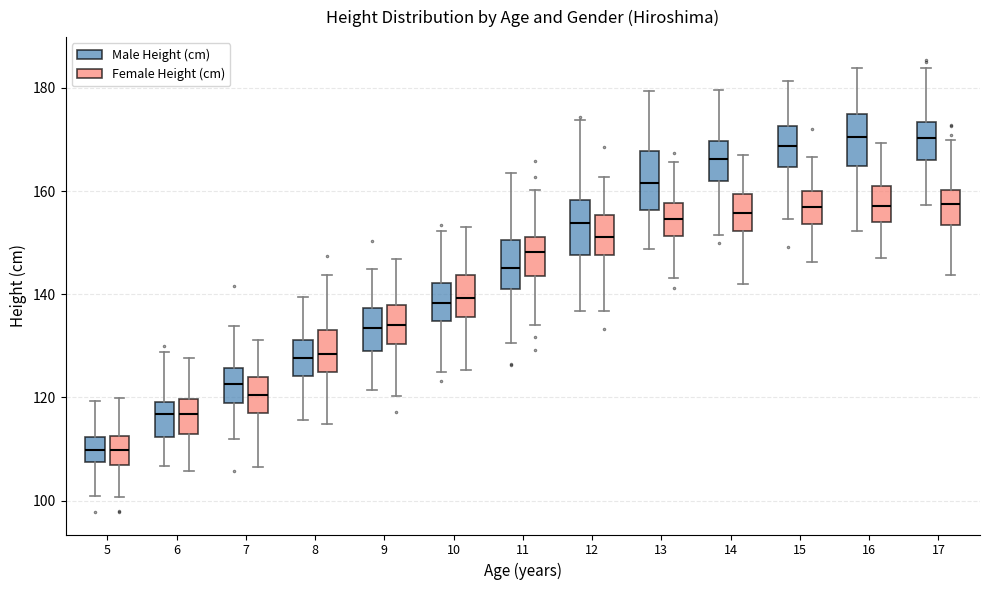

Reading left to right, transcribe this box plot: for each box, give where its median line is, the range the box spans, and where its two whiskers end, as read against the y-axis. The values are not printed on the chart, so give them approximately, as read against the axis.

5 (Male Height (cm)): median 110, box 108 to 112, whiskers 100 to 120
5 (Female Height (cm)): median 110, box 106 to 112, whiskers 100 to 120
6 (Male Height (cm)): median 116, box 112 to 120, whiskers 106 to 128
6 (Female Height (cm)): median 116, box 112 to 120, whiskers 106 to 128
7 (Male Height (cm)): median 122, box 118 to 126, whiskers 112 to 134
7 (Female Height (cm)): median 120, box 116 to 124, whiskers 106 to 132
8 (Male Height (cm)): median 128, box 124 to 132, whiskers 116 to 140
8 (Female Height (cm)): median 128, box 124 to 134, whiskers 114 to 144
9 (Male Height (cm)): median 134, box 128 to 138, whiskers 122 to 144
9 (Female Height (cm)): median 134, box 130 to 138, whiskers 120 to 146
10 (Male Height (cm)): median 138, box 134 to 142, whiskers 124 to 152
10 (Female Height (cm)): median 140, box 136 to 144, whiskers 126 to 154
11 (Male Height (cm)): median 144, box 140 to 150, whiskers 130 to 164
11 (Female Height (cm)): median 148, box 144 to 152, whiskers 134 to 160
12 (Male Height (cm)): median 154, box 148 to 158, whiskers 136 to 174
12 (Female Height (cm)): median 152, box 148 to 156, whiskers 136 to 162
13 (Male Height (cm)): median 162, box 156 to 168, whiskers 148 to 180
13 (Female Height (cm)): median 154, box 152 to 158, whiskers 144 to 166
14 (Male Height (cm)): median 166, box 162 to 170, whiskers 152 to 180
14 (Female Height (cm)): median 156, box 152 to 160, whiskers 142 to 168
15 (Male Height (cm)): median 168, box 164 to 172, whiskers 154 to 182
15 (Female Height (cm)): median 156, box 154 to 160, whiskers 146 to 166
16 (Male Height (cm)): median 170, box 164 to 174, whiskers 152 to 184
16 (Female Height (cm)): median 158, box 154 to 160, whiskers 146 to 170
17 (Male Height (cm)): median 170, box 166 to 174, whiskers 158 to 184
17 (Female Height (cm)): median 158, box 154 to 160, whiskers 144 to 170